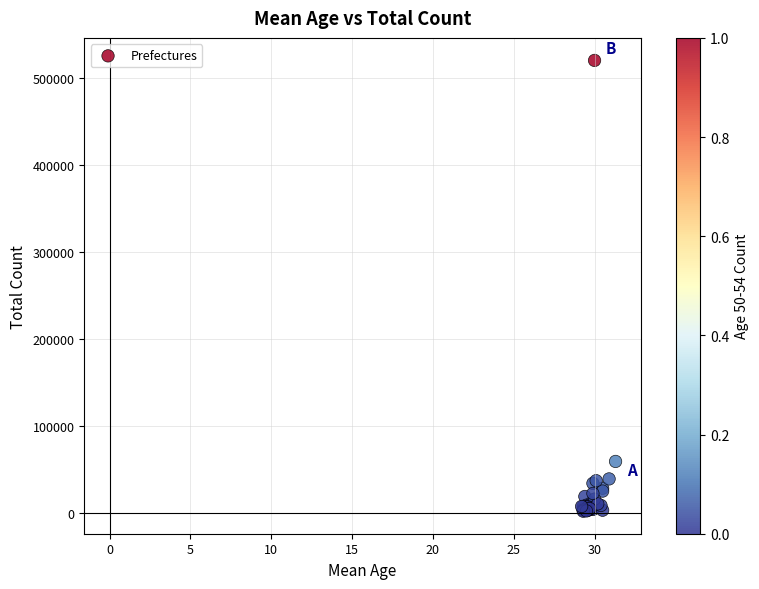

What Y value in the scatter plot is closest to 261213?

59404